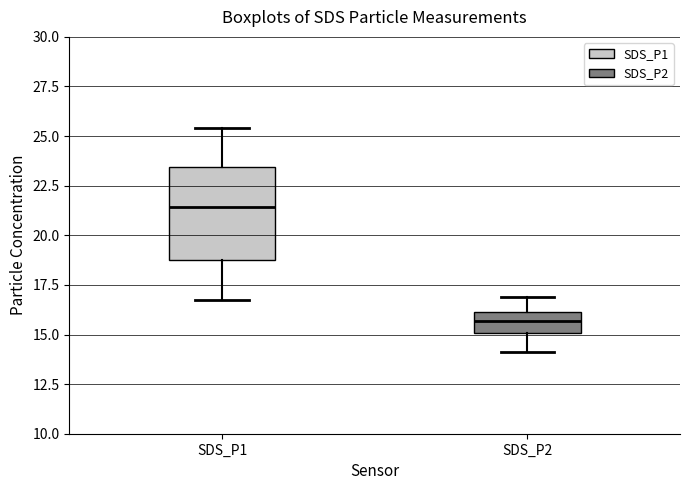

Reading left to right, read every box against the y-axis: the position of its median line, the range the box covers, and the ends of its whiskers. The values are not printed on the chart, so give them approximately, as read against the axis.

SDS_P1: median 21.5, box 19.0 to 23.5, whiskers 16.5 to 25.5
SDS_P2: median 15.5, box 15.0 to 16.0, whiskers 14.0 to 17.0